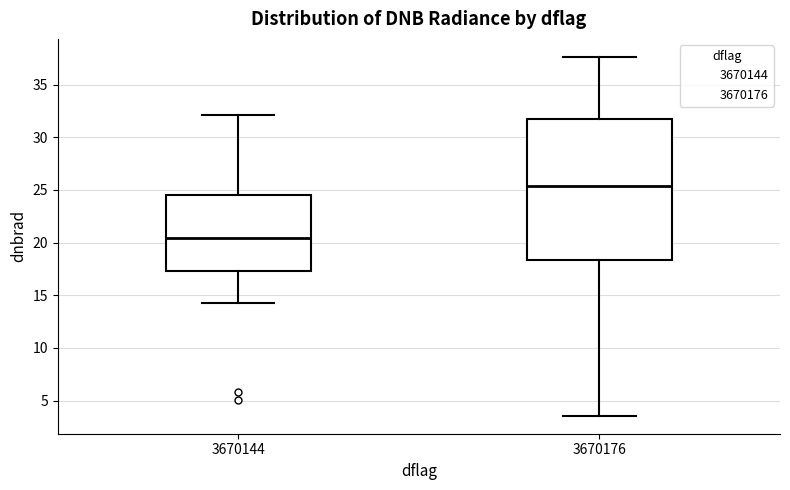

Reading left to right, read every box against the y-axis: the position of its median line, the range the box covers, and the ends of its whiskers. The values are not printed on the chart, so give them approximately, as read against the axis.

3670144: median 20.5, box 17.5 to 24.5, whiskers 14.5 to 32.0
3670176: median 25.5, box 18.5 to 31.5, whiskers 3.5 to 37.5